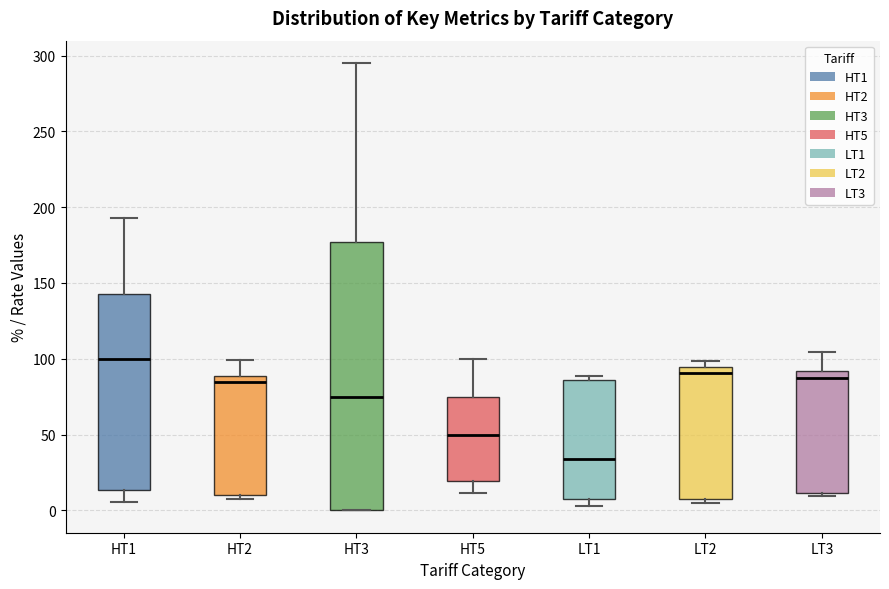

Reading left to right, transcribe this box plot: for each box, give where its median line is, the range the box spans, and where its two whiskers end, as read against the y-axis. The values are not printed on the chart, so give them approximately, as read against the axis.

HT1: median 100, box 15 to 145, whiskers 5 to 195
HT2: median 85, box 10 to 90, whiskers 5 to 100
HT3: median 75, box 0 to 175, whiskers 0 to 295
HT5: median 50, box 20 to 75, whiskers 10 to 100
LT1: median 35, box 10 to 85, whiskers 5 to 90
LT2: median 90, box 10 to 95, whiskers 5 to 100
LT3: median 85, box 10 to 90, whiskers 10 (just below the box's lower edge) to 105